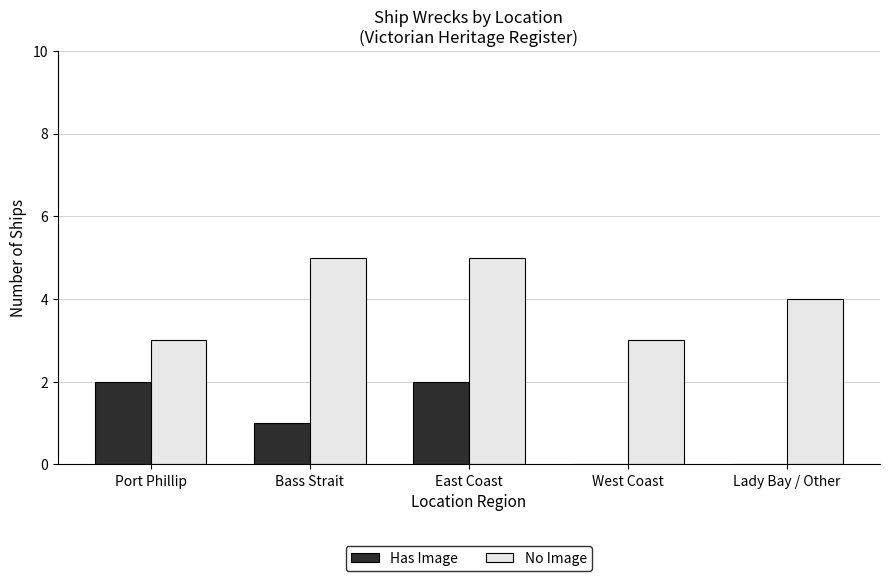

Reading right to left, transcribe all the data shown in this chart.

Has Image: Lady Bay / Other=0	West Coast=0	East Coast=2	Bass Strait=1	Port Phillip=2
No Image: Lady Bay / Other=4	West Coast=3	East Coast=5	Bass Strait=5	Port Phillip=3